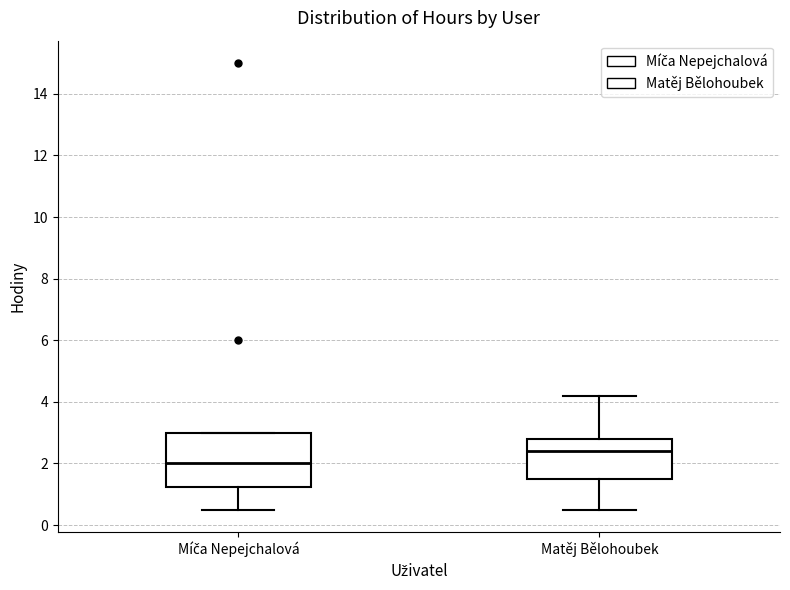

Comparing the boxes themselves (not the whiskers), which one is the tallest?

Míča Nepejchalová